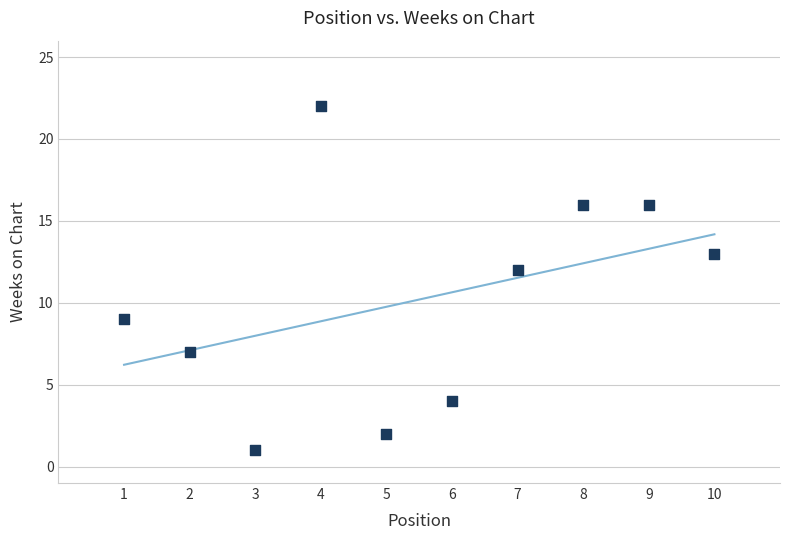

What Y value in the scatter plot is closest to 11?

12